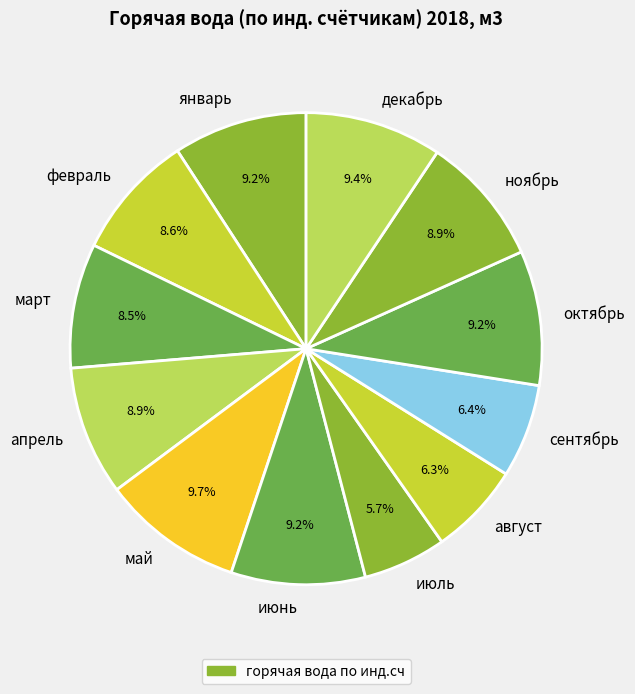

The апрель slice represents 16% of the pie. True or false?

False